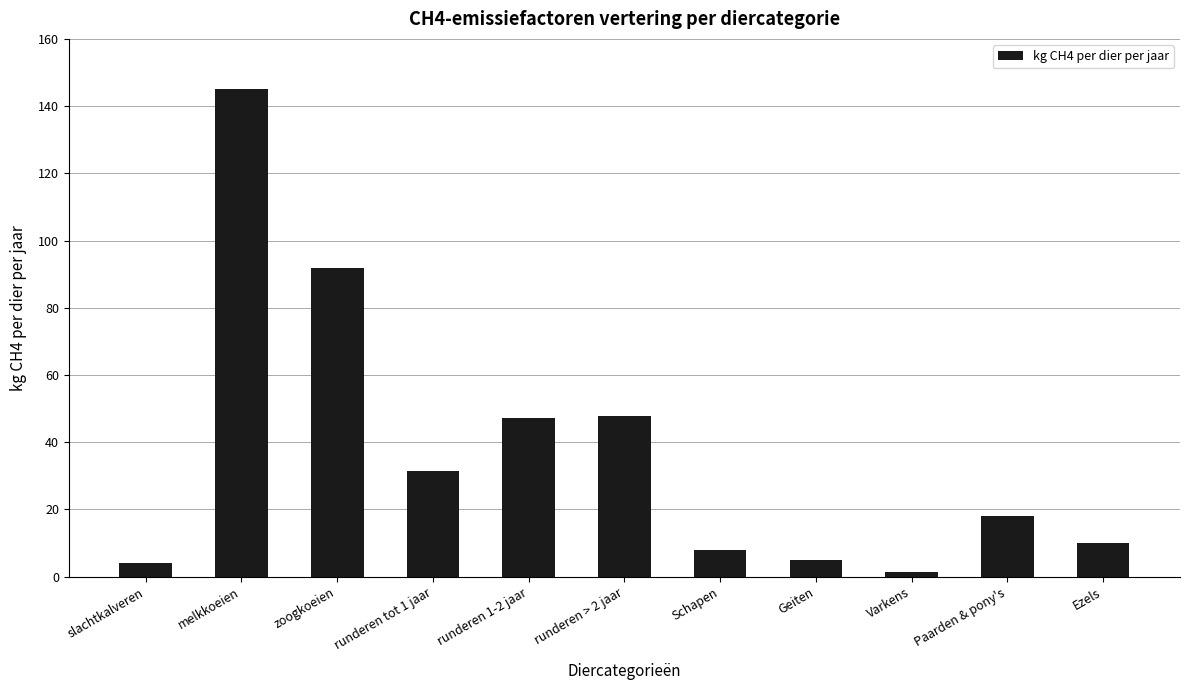

What is the label of the 6th bar from the left?

runderen > 2 jaar